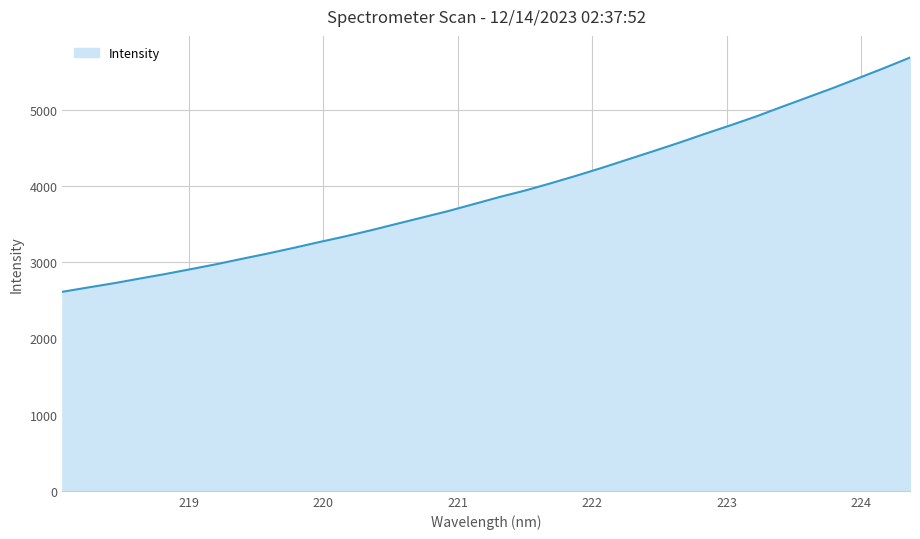

What is the smallest value displayed?

2611.2